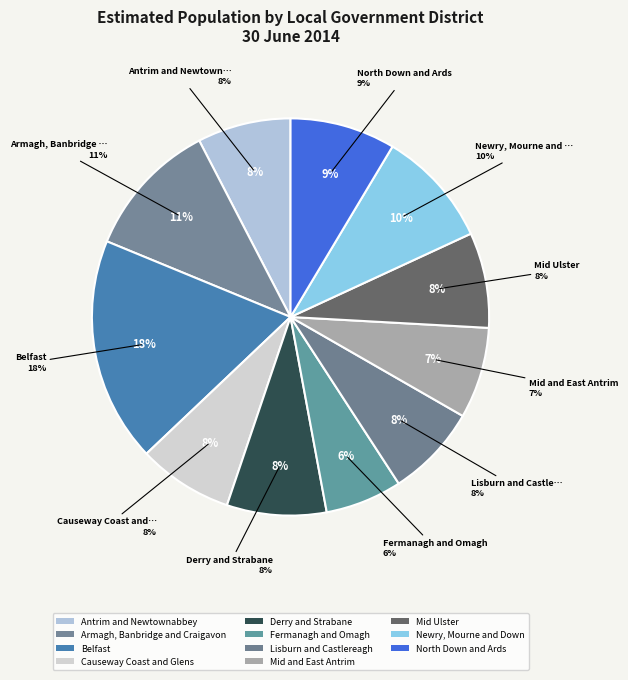

Is it true that Derry and Strabane is 8% of the pie?

True